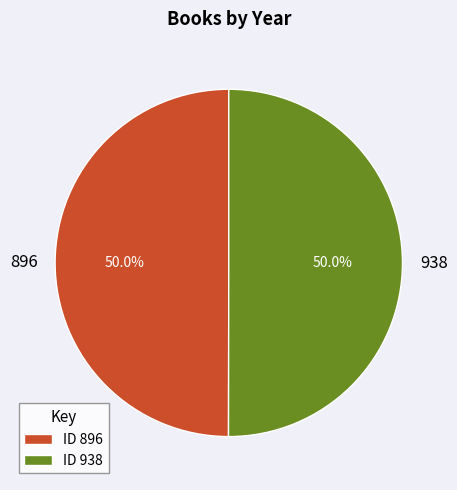

Is the sum of 896 and 938 greater than half?

Yes